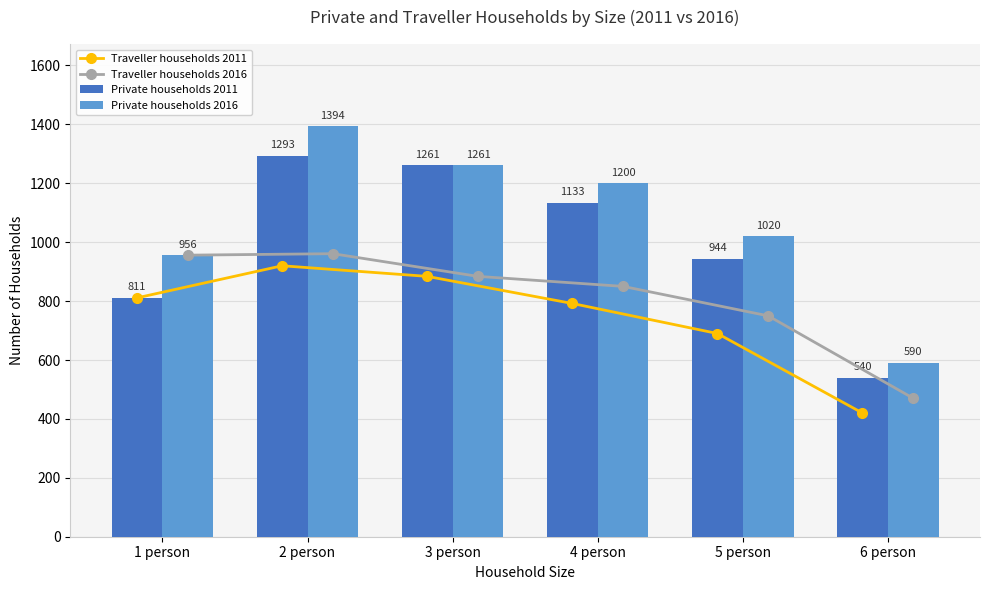

Reading left to right, extract all data points from this chart.

Traveller households 2011: 811	920	884	792	690	420
Traveller households 2016: 956	961	884	850	750	470
Private households 2011: 811	1293	1261	1133	944	540
Private households 2016: 956	1394	1261	1200	1020	590